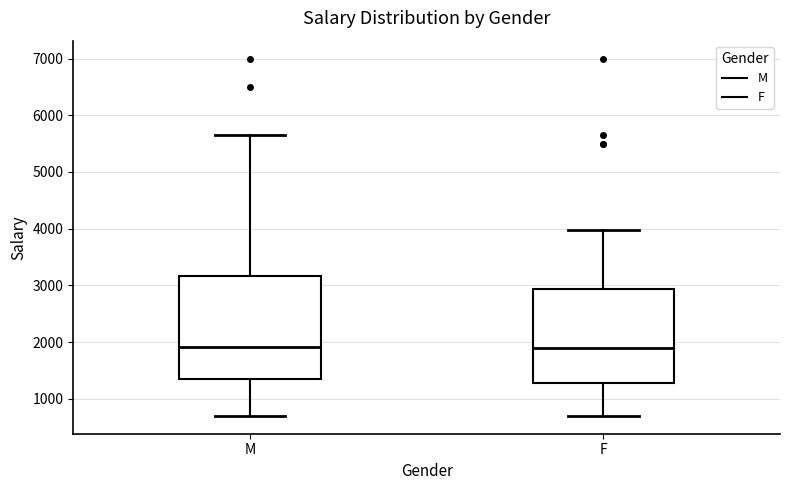

Reading left to right, transcribe this box plot: for each box, give where its median line is, the range the box spans, and where its two whiskers end, as read against the y-axis. The values are not printed on the chart, so give them approximately, as read against the axis.

M: median 1900, box 1400 to 3200, whiskers 700 to 5700
F: median 1900, box 1300 to 2900, whiskers 700 to 4000